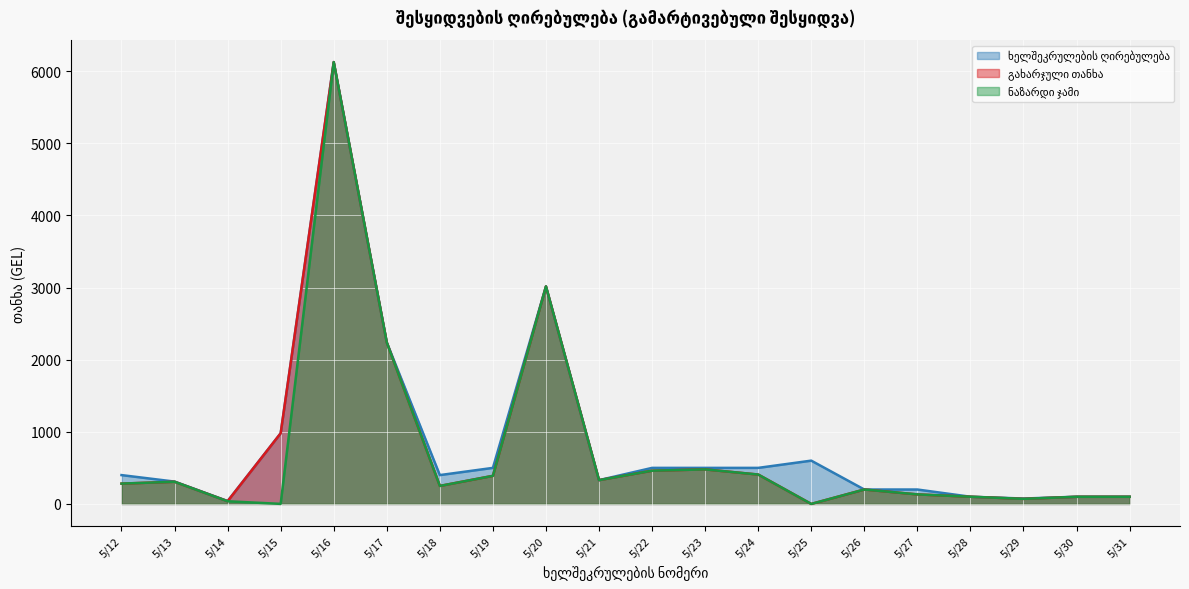

At which category does ხელშეკრულების ღირებულება reach its first local valley?

5/14